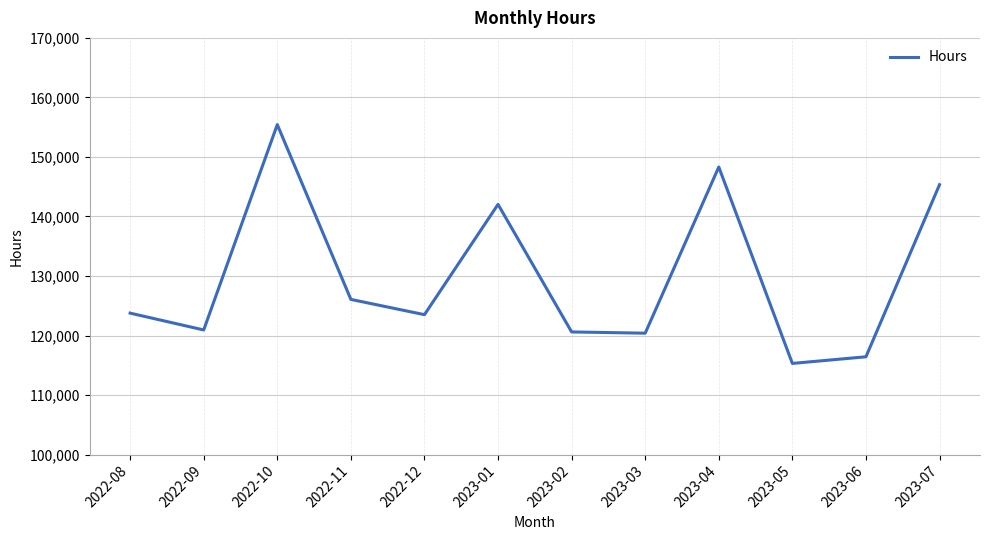

Does the chart have visible grid lines?

Yes